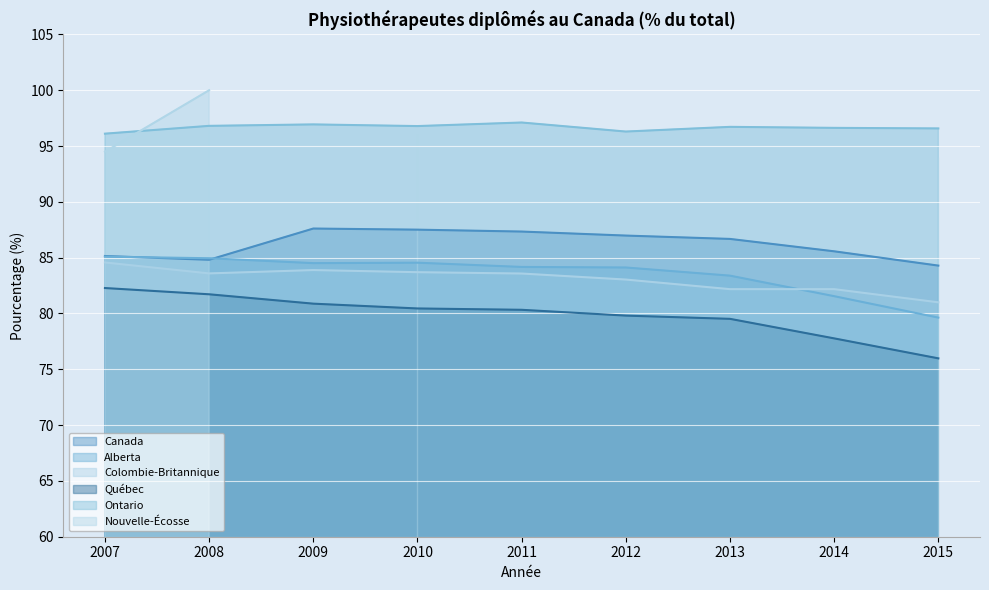

What is the difference between the Colombie-Britannique values at 2012 and 2013?

0.9